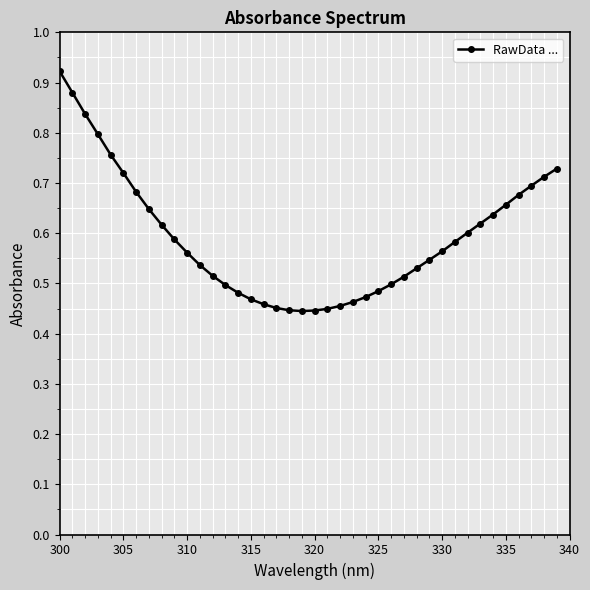

What is the sum of all values?

23.6